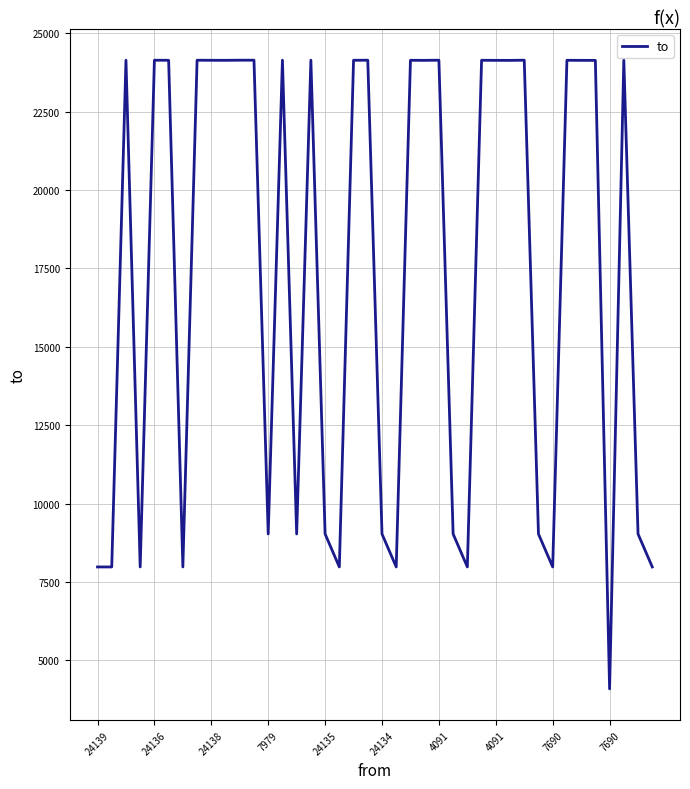

True or false: the data has more than 0 interior local peaks.

True